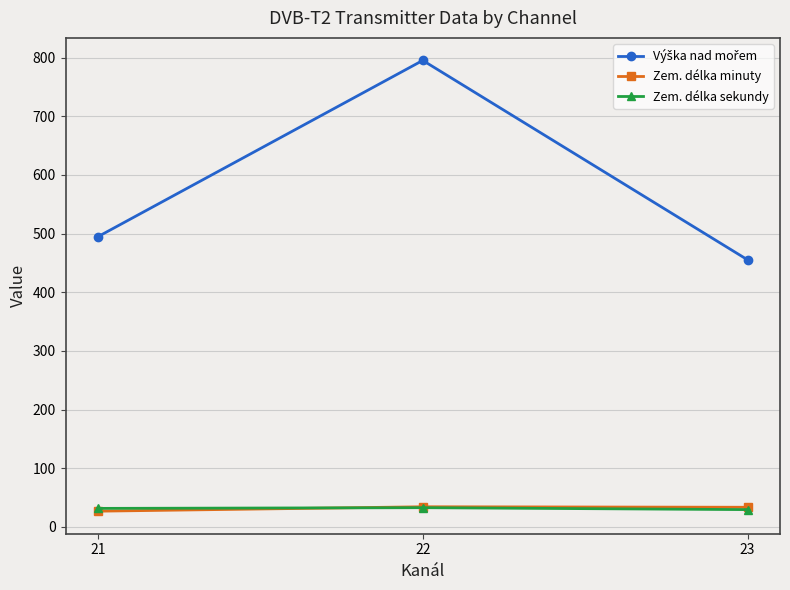

What is the greatest value displayed?

795.1